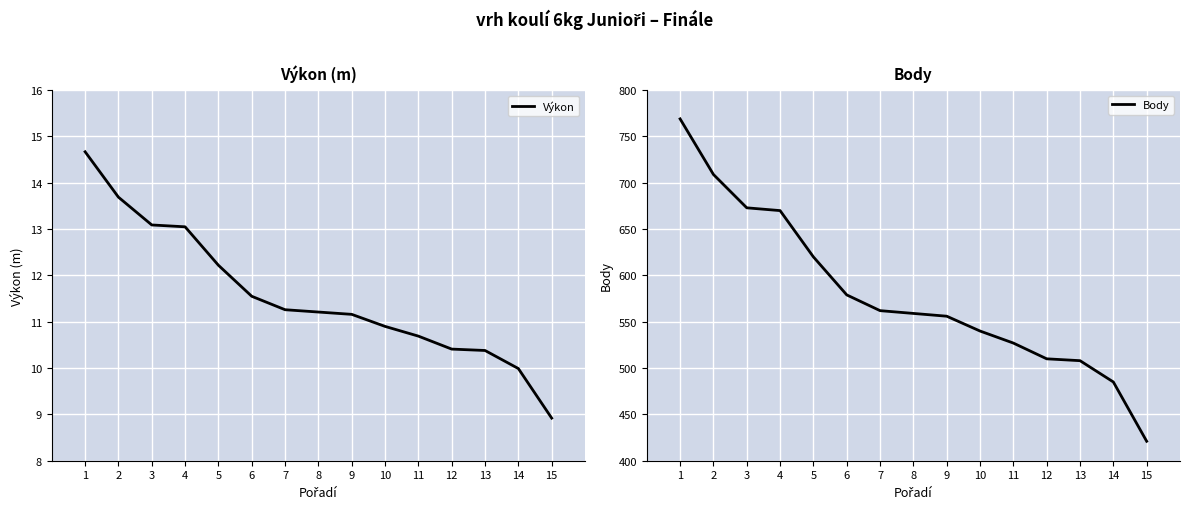

Where is Body nearest to the value 595?

6